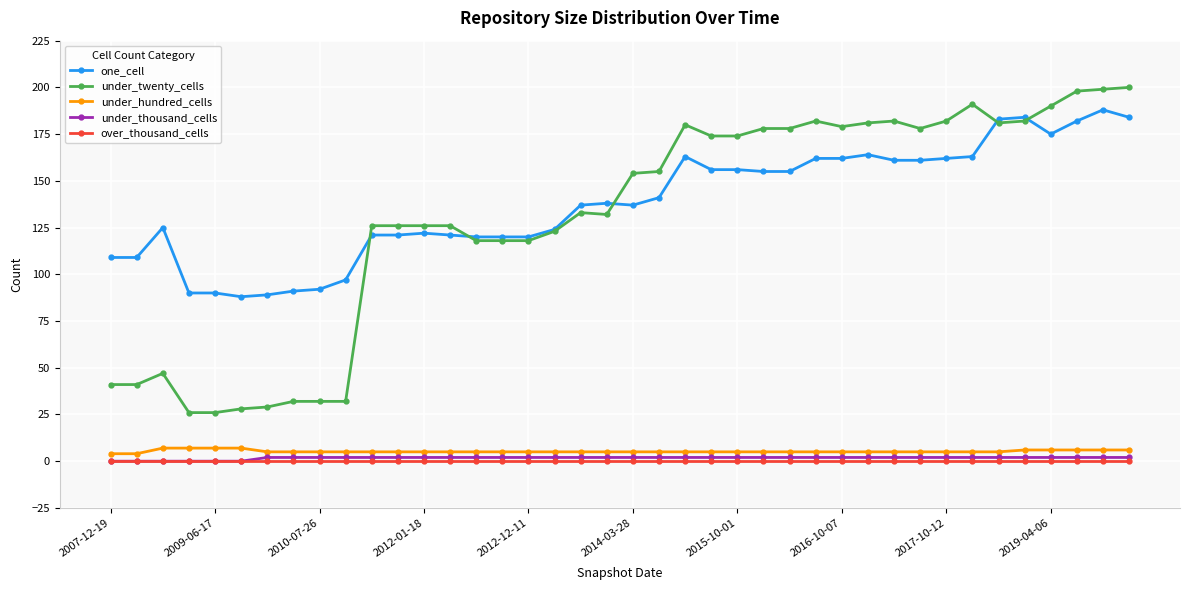

True or false: under_thousand_cells and under_twenty_cells intersect in this chart.

False